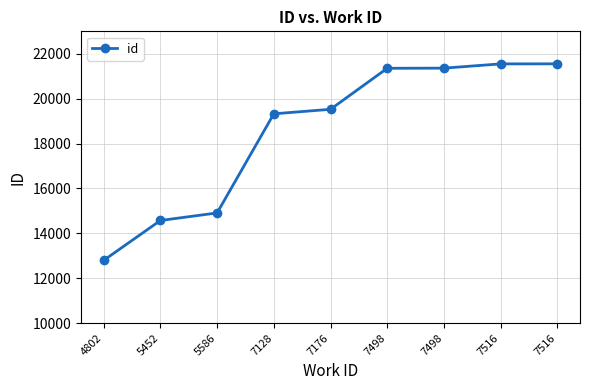

Which category has the highest value across all series?

7516